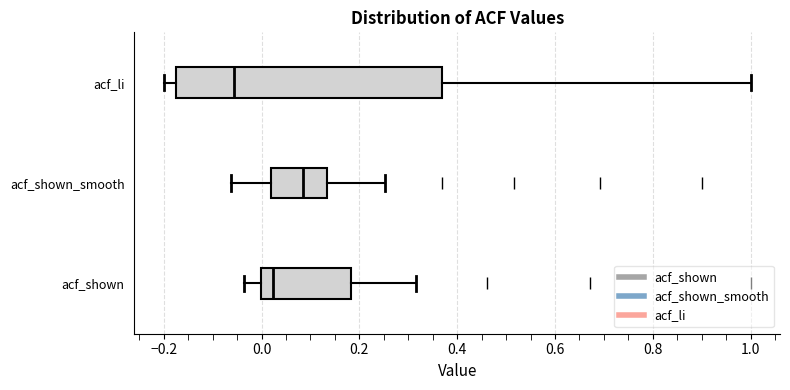

Which box is the widest, from its left edge to its right edge?

acf_li